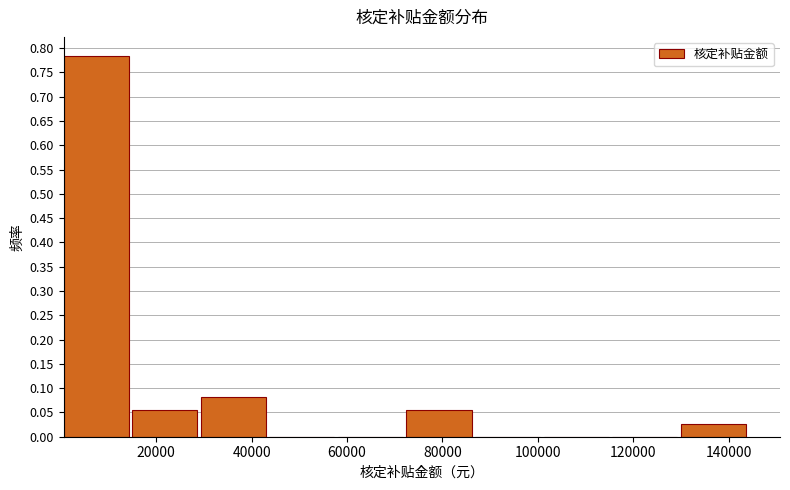

Over which range of the x-axis is the bar tallest?

0 to 14000